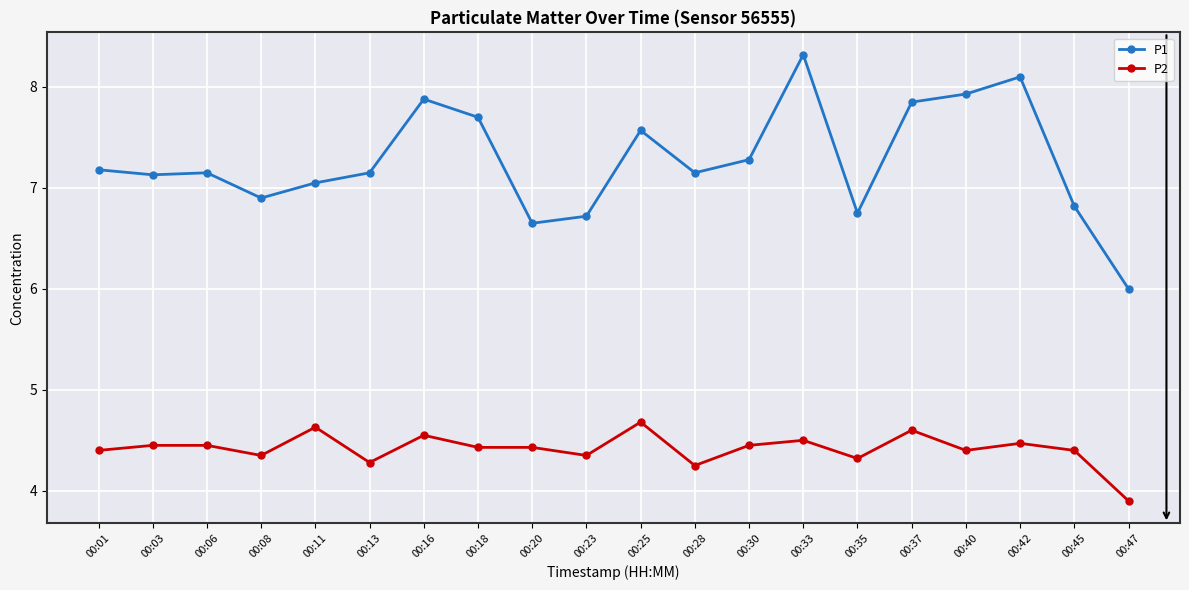

What is the spread (max minus min) of values at 00:18?

3.3